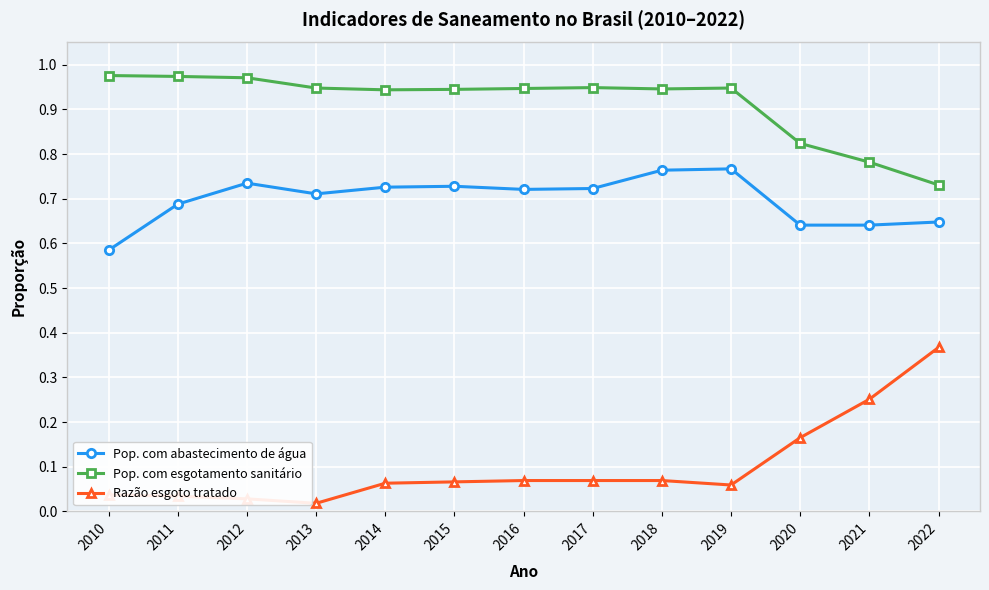

What is the total value across all series at 2020?

1.6